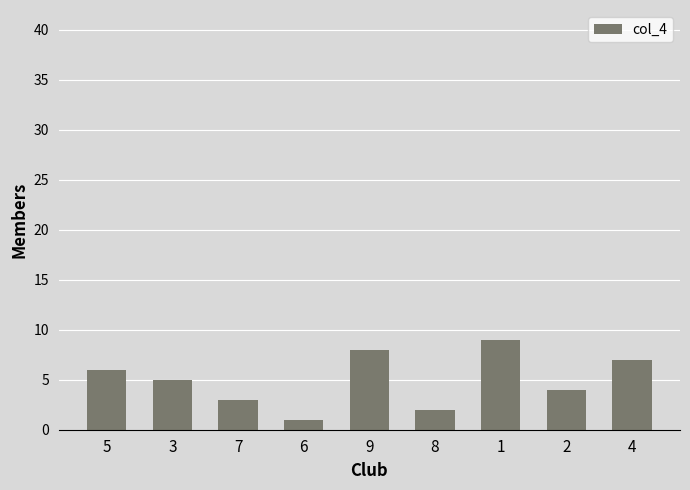

Reading right to left, extract all data points from this chart.

4=7	2=4	1=9	8=2	9=8	6=1	7=3	3=5	5=6